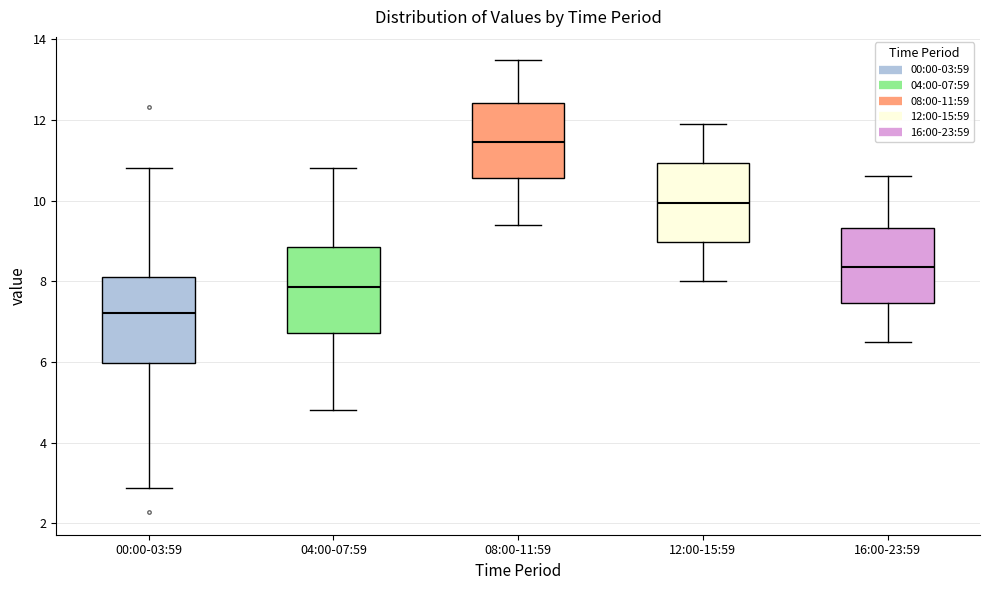

Reading left to right, read every box against the y-axis: the position of its median line, the range the box covers, and the ends of its whiskers. The values are not printed on the chart, so give them approximately, as read against the axis.

00:00-03:59: median 7.2, box 6.0 to 8.0, whiskers 2.8 to 10.8
04:00-07:59: median 7.8, box 6.8 to 8.8, whiskers 4.8 to 10.8
08:00-11:59: median 11.4, box 10.6 to 12.4, whiskers 9.4 to 13.6
12:00-15:59: median 10.0, box 9.0 to 11.0, whiskers 8.0 to 12.0
16:00-23:59: median 8.4, box 7.4 to 9.4, whiskers 6.6 to 10.6